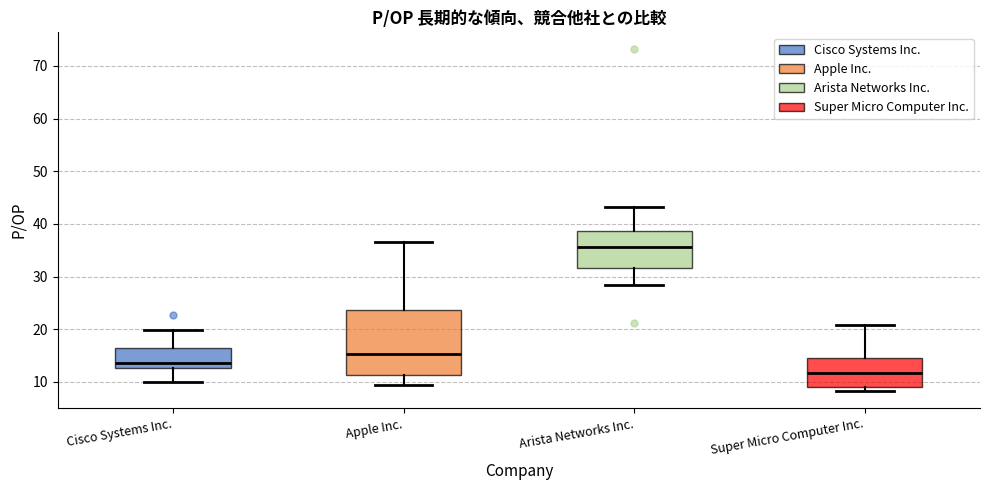

Where does the lower whisker of the box for Arista Networks Inc. end on the y-axis? The values are not printed on the chart, so give them approximately, as read against the axis.

28